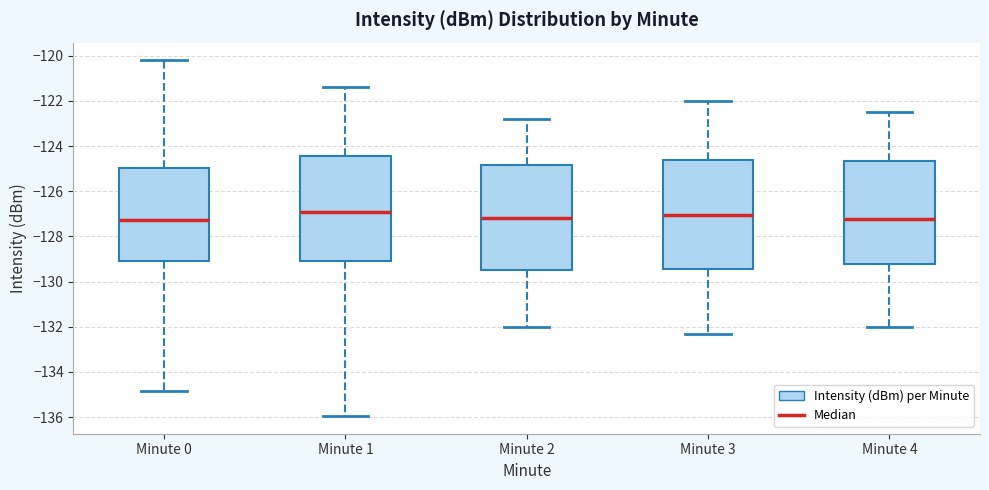

Reading left to right, read every box against the y-axis: the position of its median line, the range the box covers, and the ends of its whiskers. The values are not printed on the chart, so give them approximately, as read against the axis.

Minute 0: median -127.2, box -129.0 to -125.0, whiskers -134.8 to -120.2
Minute 1: median -127.0, box -129.2 to -124.4, whiskers -136.0 to -121.4
Minute 2: median -127.2, box -129.4 to -124.8, whiskers -132.0 to -122.8
Minute 3: median -127.0, box -129.4 to -124.6, whiskers -132.2 to -122.0
Minute 4: median -127.2, box -129.2 to -124.6, whiskers -132.0 to -122.4